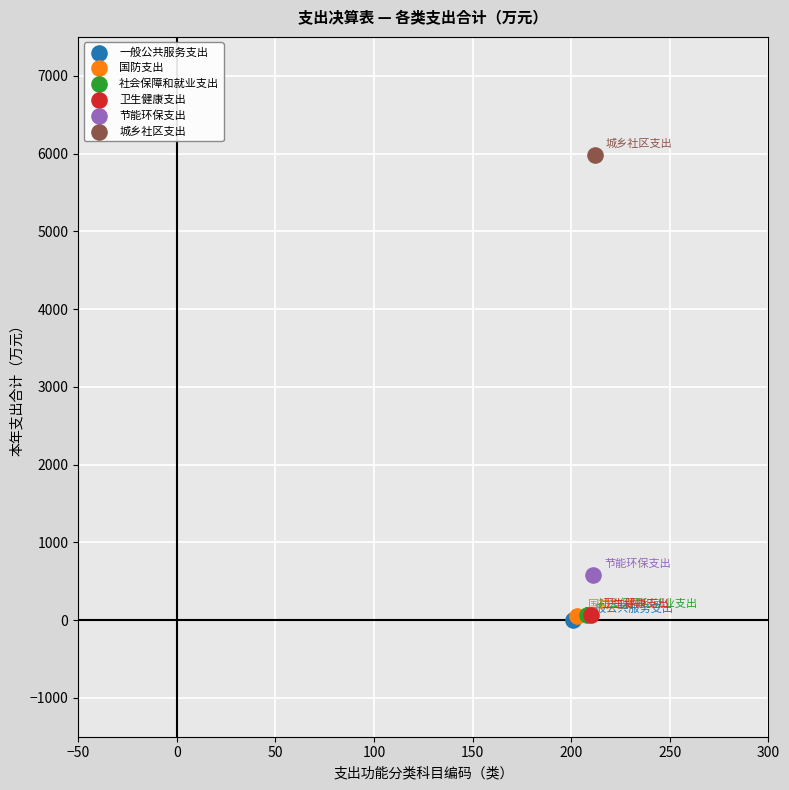

Which series reaches the maximum Y coordinate?

城乡社区支出